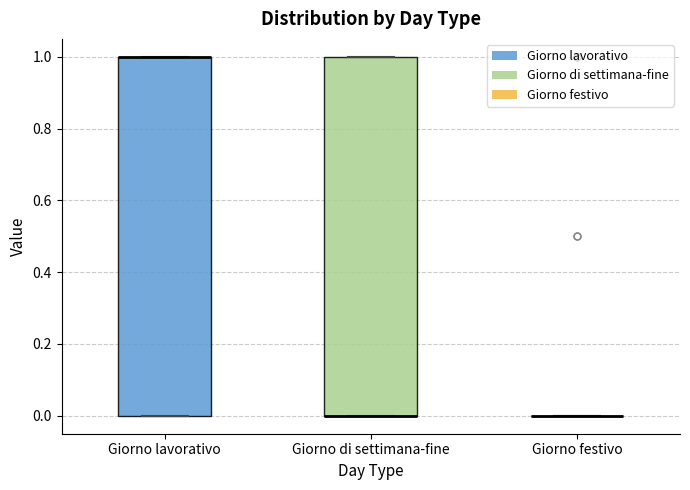

Reading left to right, transcribe this box plot: for each box, give where its median line is, the range the box spans, and where its two whiskers end, as read against the y-axis. The values are not printed on the chart, so give them approximately, as read against the axis.

Giorno lavorativo: median 1 (drawn on the box's upper edge), box 0 to 1, whiskers 0 to 1
Giorno di settimana-fine: median 0 (drawn on the box's lower edge), box 0 to 1, whiskers 0 to 1
Giorno festivo: box collapsed to a line at 0, whiskers 0 to 0